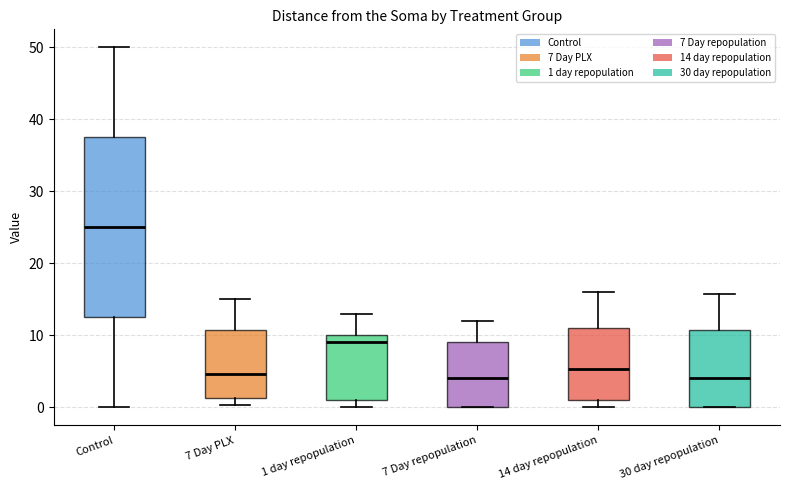

Which box has the highest median line?

Control